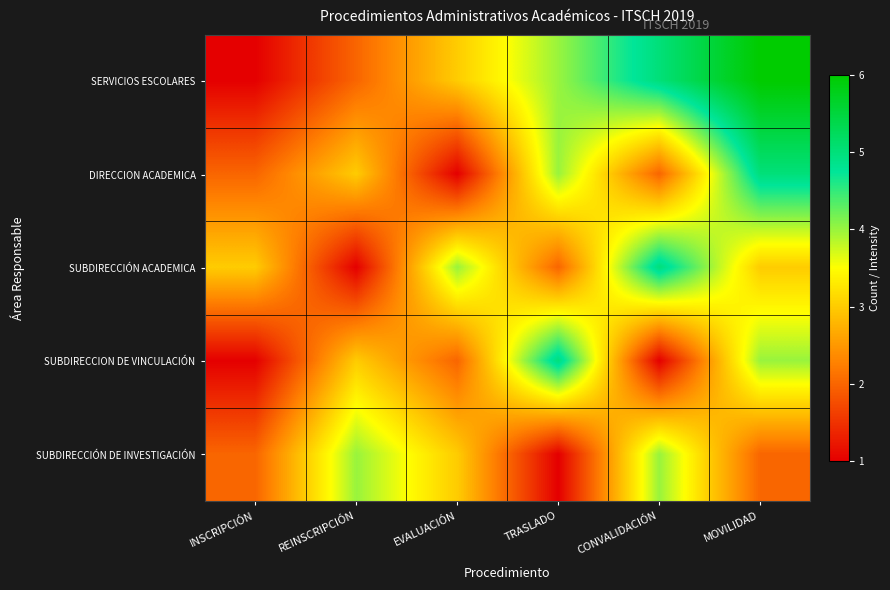

At which category does the chart reach its peak across all series?

MOVILIDAD